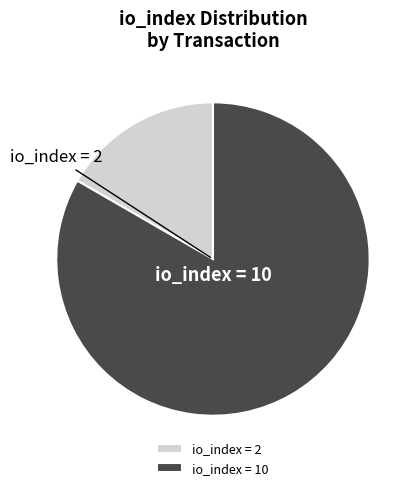

Does any single category account for the majority?

Yes